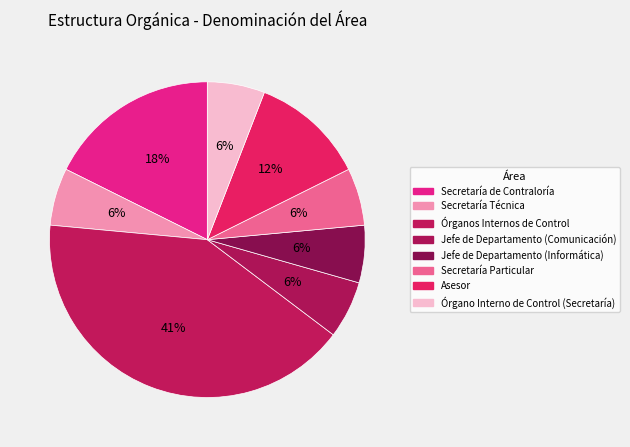

How many slices are in this pie chart?

8